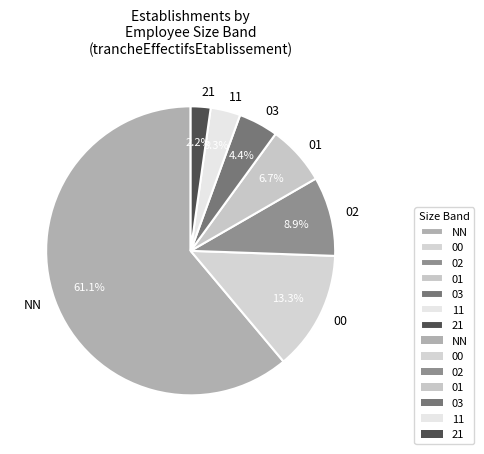

How many slices are in this pie chart?

7